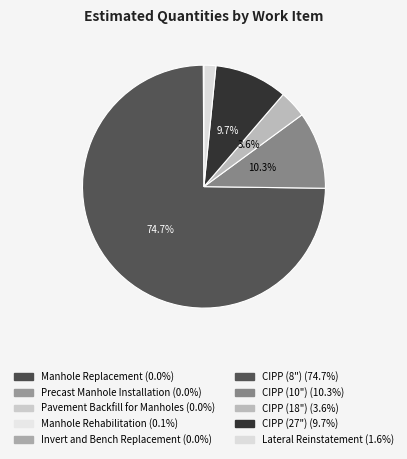

Is it true that CIPP (8") is 80% of the pie?

False